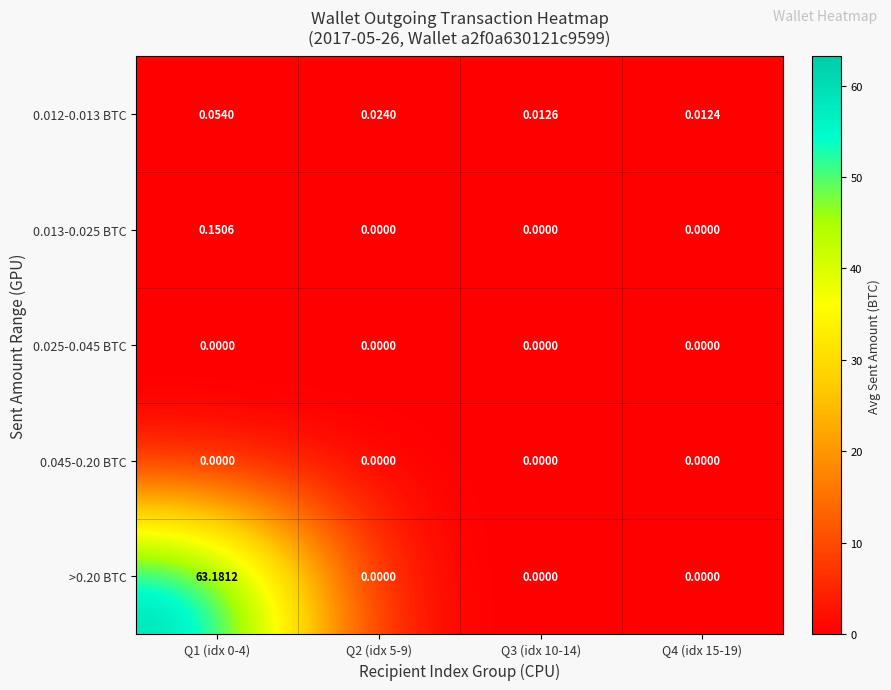

Is the value of 0.012-0.013 BTC at Q2 (idx 5-9) greater than the value of 0.025-0.045 BTC at Q4 (idx 15-19)?

Yes